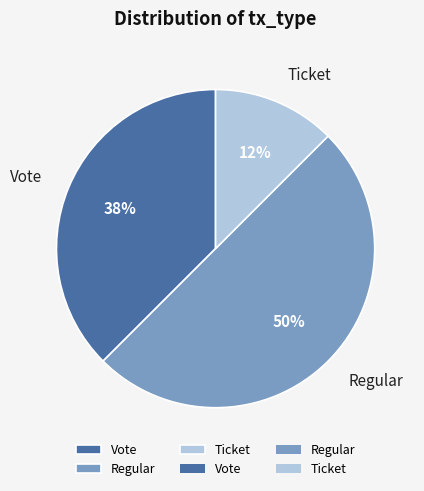

Is it true that Vote is 38% of the pie?

True